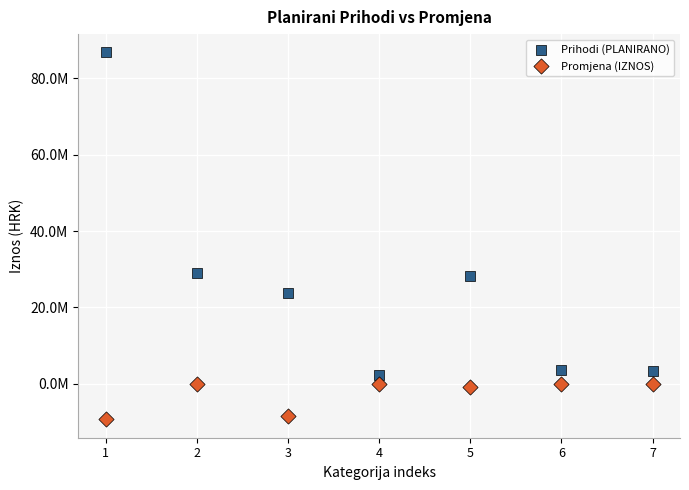

What are all the series names shown in the legend?

Prihodi (PLANIRANO), Promjena (IZNOS)